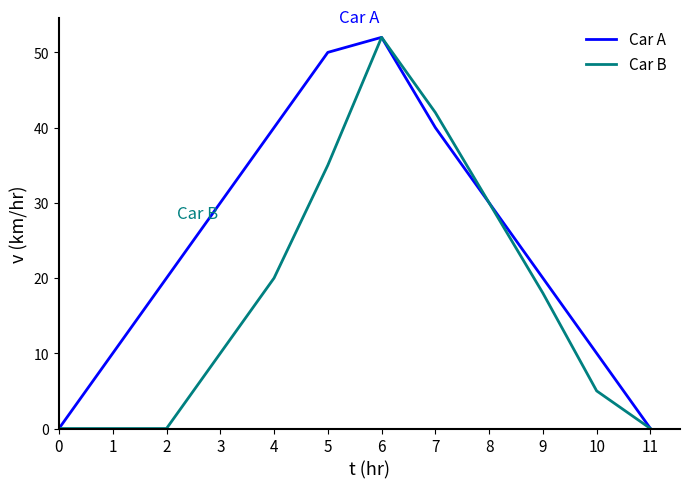

How many values in the Car A series are below 30?

6